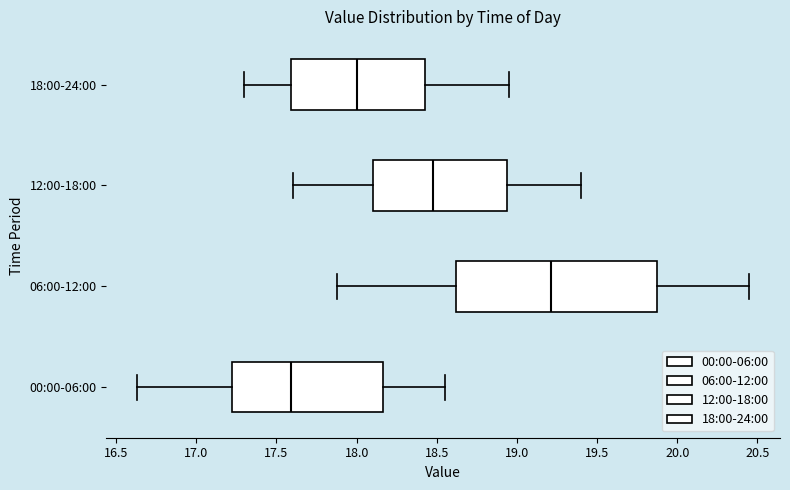

Where is the left edge of the box for 00:00-06:00 on the x-axis? The values are not printed on the chart, so give them approximately, as read against the axis.

17.20